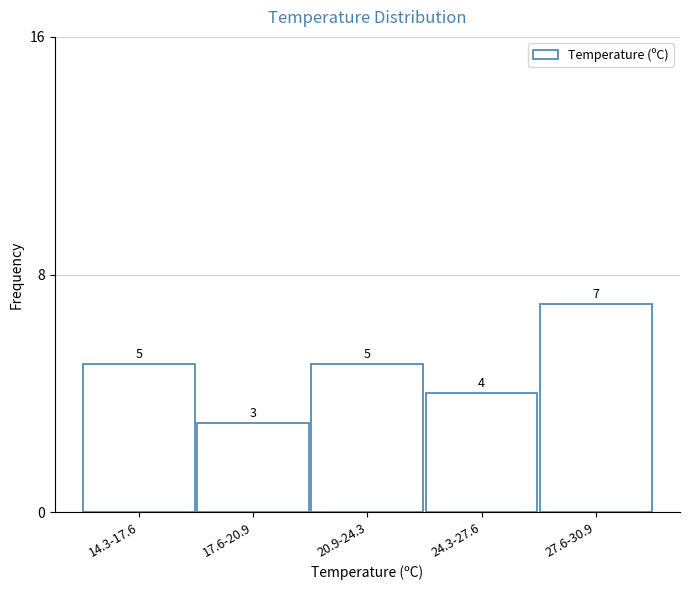

Reading left to right, extract all data points from this chart.

14.3-17.6=5	17.6-20.9=3	20.9-24.3=5	24.3-27.6=4	27.6-30.9=7